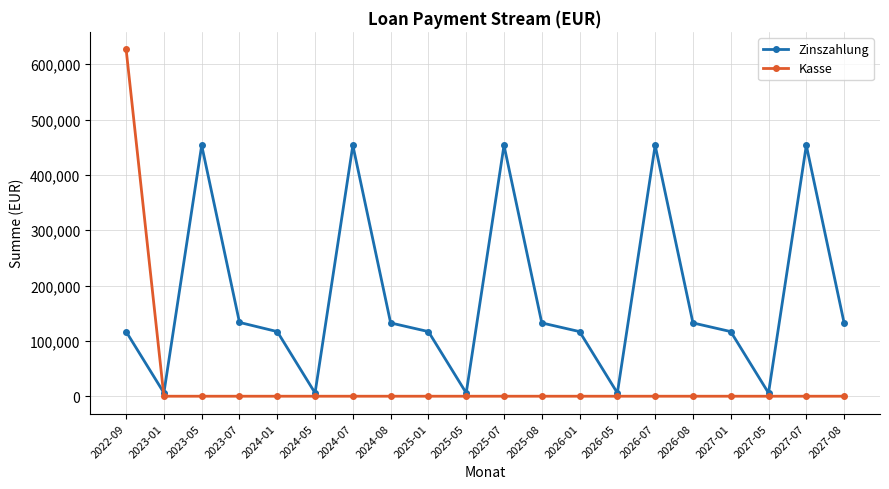

What is the highest value of the Zinszahlung series?

453430.0